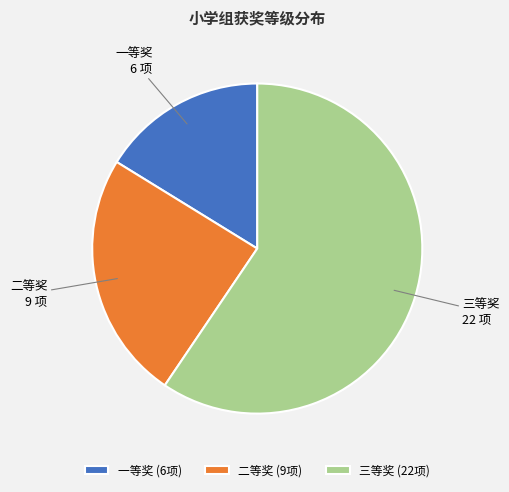

Rank the categories by value from highest to lowest.

三等奖, 二等奖, 一等奖